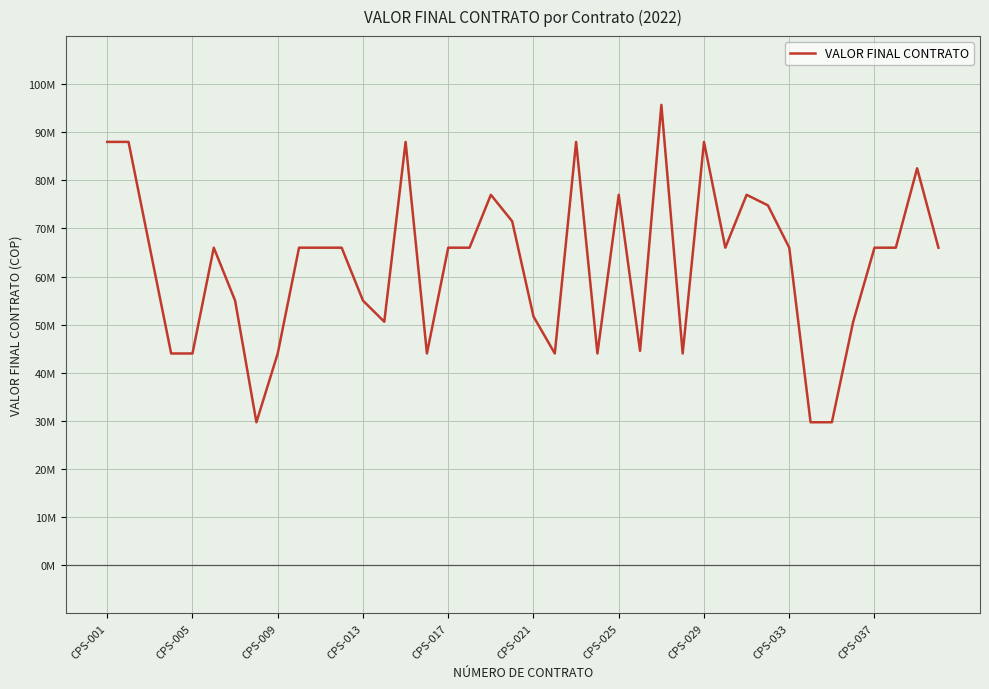

Where does the data first go above 66000000?

CPS-001